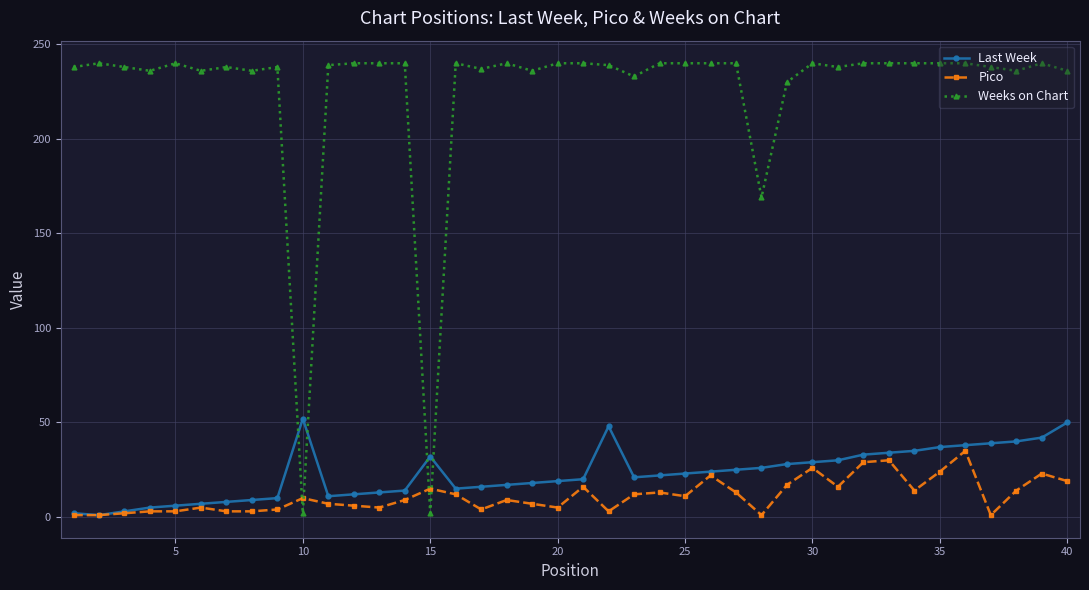

Which series has the largest range (max minus min)?

Weeks on Chart